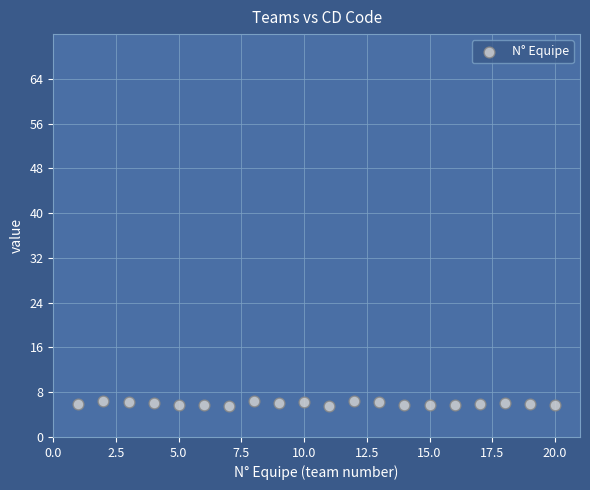

What is the range of X values (max minus min)?

19.0